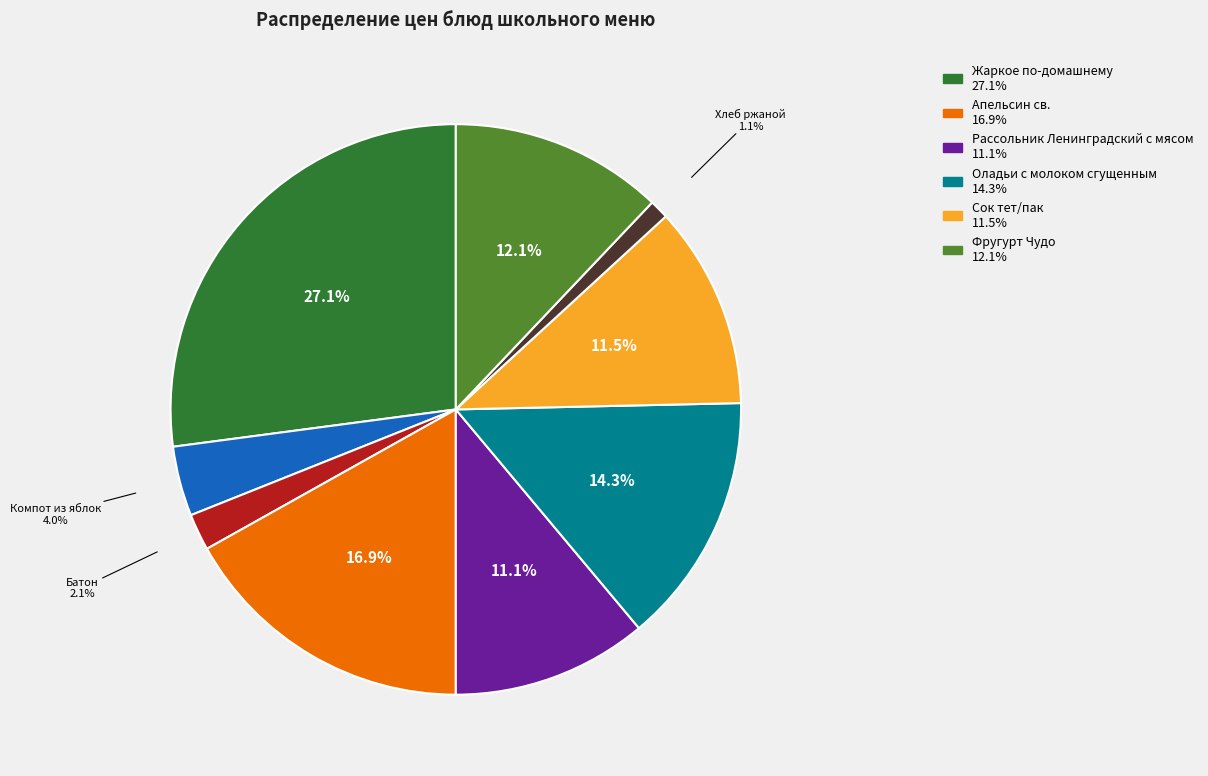

Is there any slice that represents more than half of the pie?

No